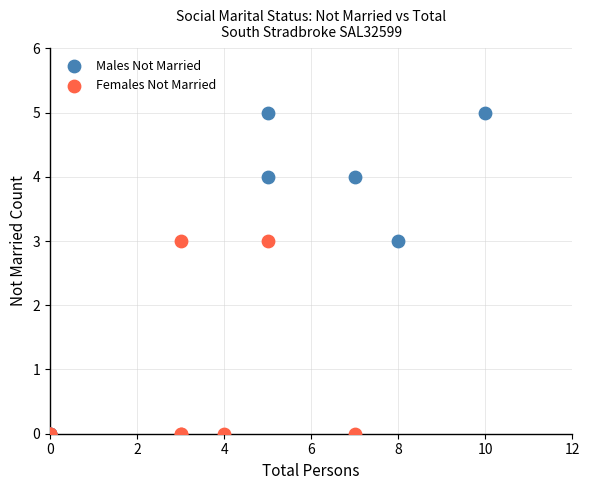

Which series has the widest spread of Y values?

Males Not Married